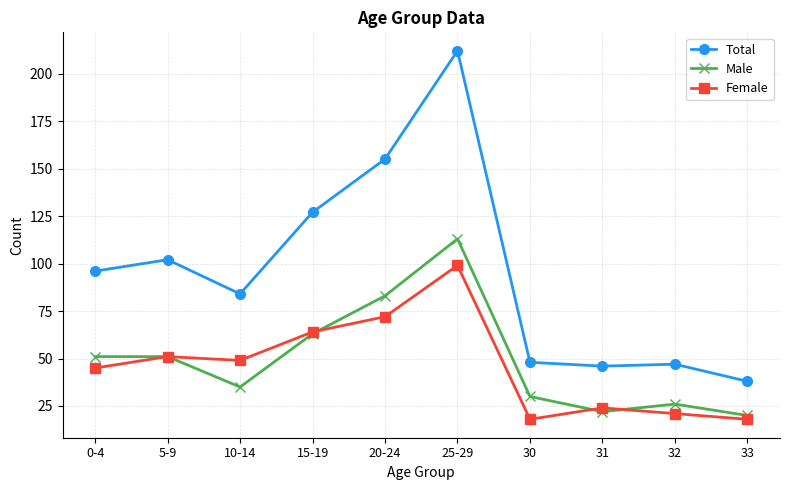

In Total, how many points are higher than both neighbors (excluding endpoints)?

3